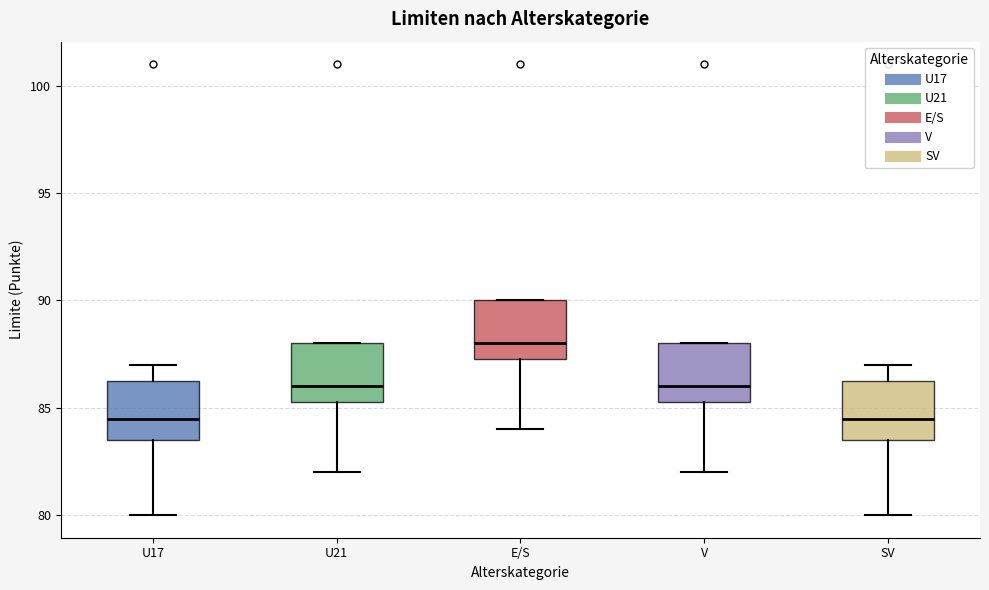

Reading left to right, read every box against the y-axis: the position of its median line, the range the box covers, and the ends of its whiskers. The values are not printed on the chart, so give them approximately, as read against the axis.

U17: median 84.5, box 83.5 to 86.5, whiskers 80.0 to 87.0
U21: median 86.0, box 85.5 to 88.0, whiskers 82.0 to 88.0
E/S: median 88.0, box 87.5 to 90.0, whiskers 84.0 to 90.0
V: median 86.0, box 85.5 to 88.0, whiskers 82.0 to 88.0
SV: median 84.5, box 83.5 to 86.5, whiskers 80.0 to 87.0